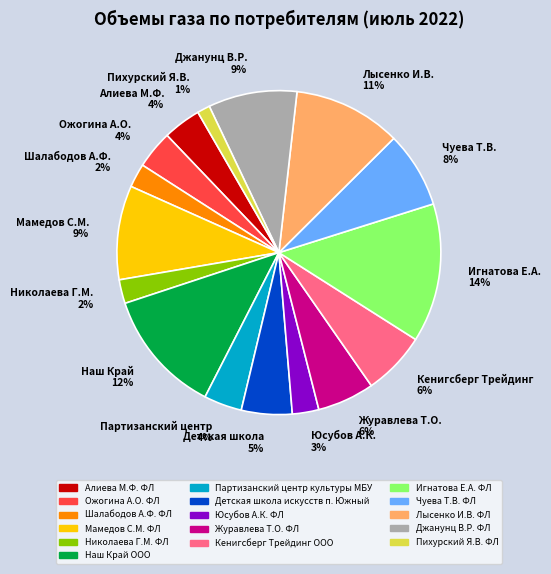

Do Пихурский Я.В. 1% and Кенигсберг Трейдинг 6% together represent more than half of the pie?

No